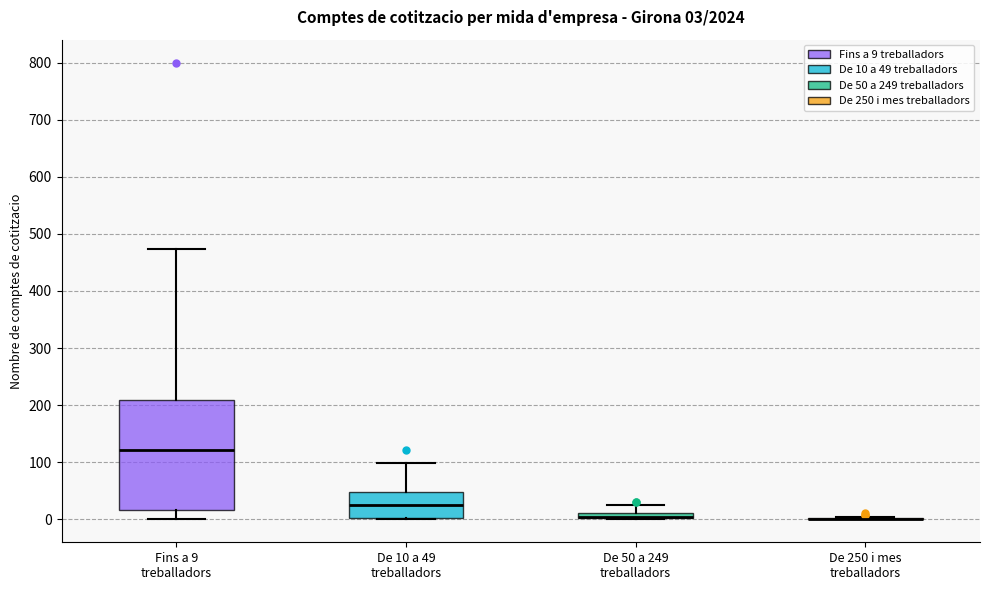

Comparing the boxes themselves (not the whiskers), which one is the tallest?

Fins a 9 treballadors